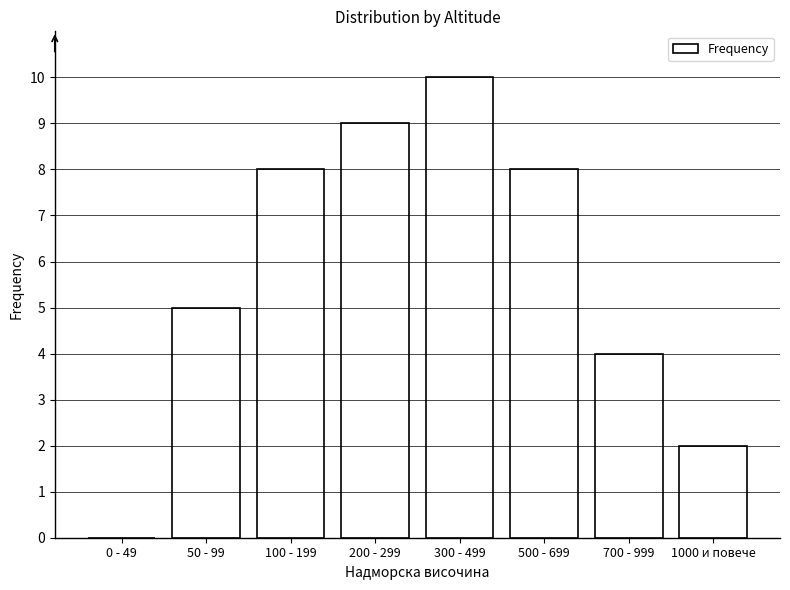

Reading left to right, what are all the values shown in this chart?

0 - 49=0	50 - 99=5	100 - 199=8	200 - 299=9	300 - 499=10	500 - 699=8	700 - 999=4	1000 и повече=2